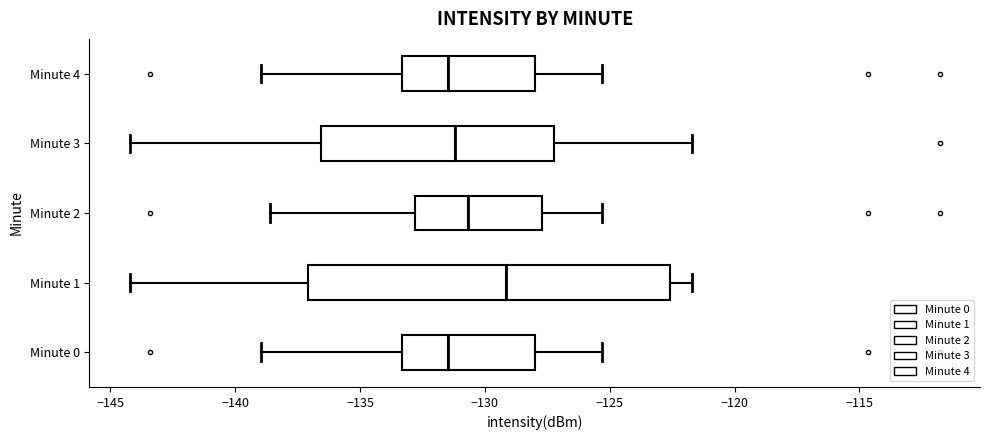

Which box is the widest, from its left edge to its right edge?

Minute 1